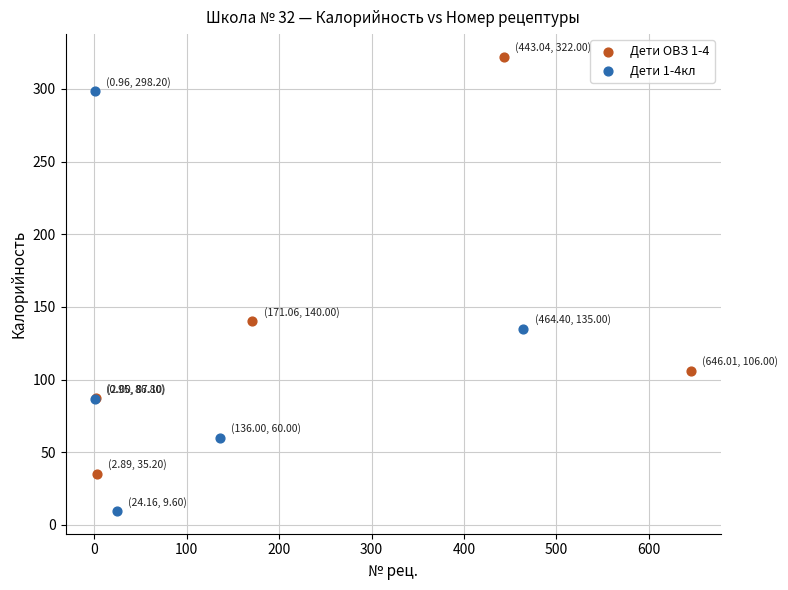

Which series reaches the minimum Y coordinate?

Дети 1-4кл